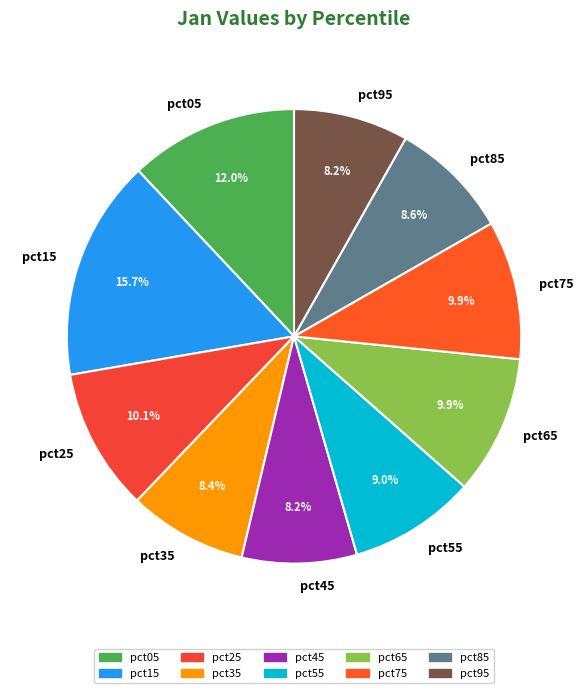

Which slice is the largest?

pct15